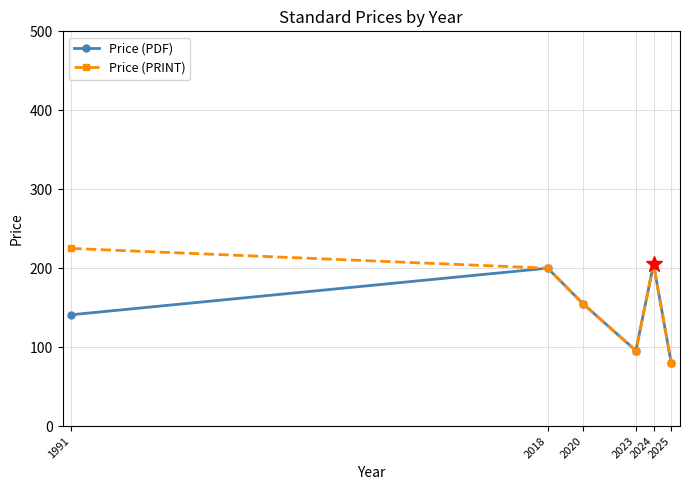

Does the chart have visible grid lines?

Yes